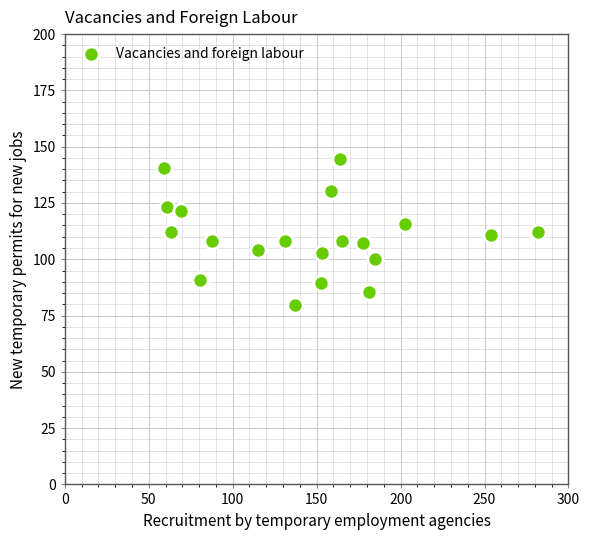

What is the range of Y values (max minus min)?

65.0